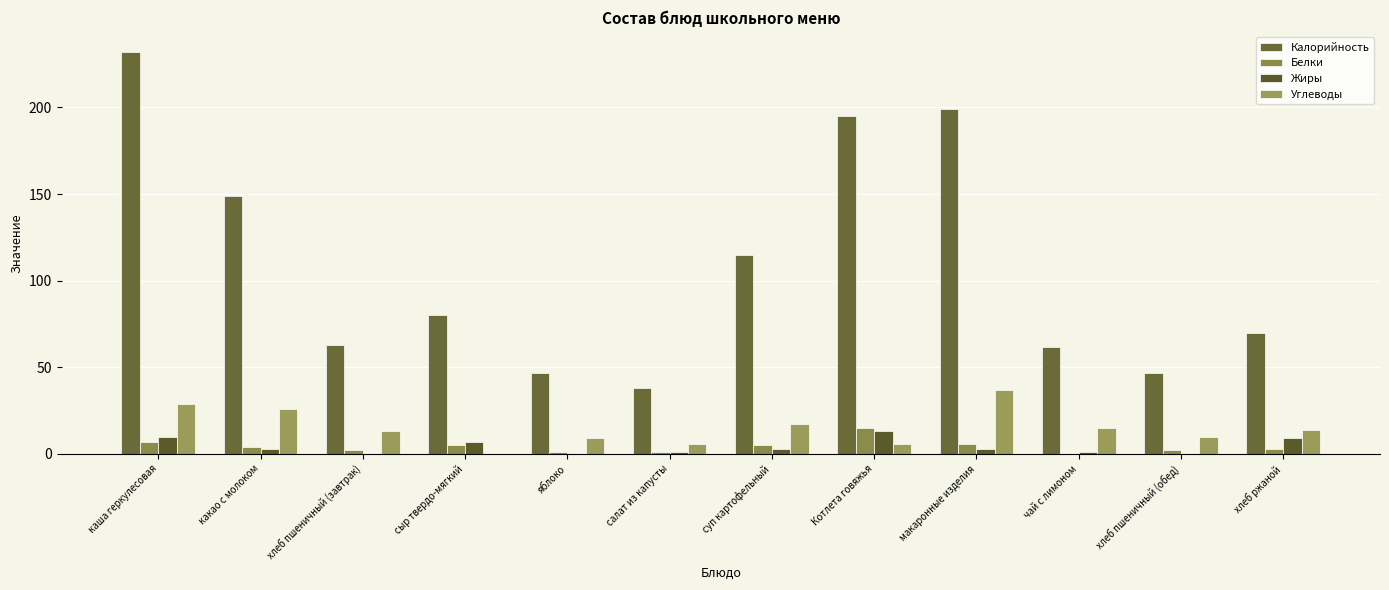

Reading left to right, extract all data points from this chart.

Калорийность: каша геркулесовая=232	какао с молоком=149	хлеб пшеничный (завтрак)=63	сыр твердо-мягкий=80	яблоко=47	салат из капусты=38	суп картофельный=115	Котлета говяжья=195	макаронные изделия=199	чай с лимоном=62	хлеб пшеничный (обед)=47	хлеб ржаной=70
Белки: каша геркулесовая=7	какао с молоком=4	хлеб пшеничный (завтрак)=2	сыр твердо-мягкий=5	яблоко=1	салат из капусты=1	суп картофельный=5	Котлета говяжья=15	макаронные изделия=6	чай с лимоном=0	хлеб пшеничный (обед)=2	хлеб ржаной=3
Жиры: каша геркулесовая=10	какао с молоком=3	хлеб пшеничный (завтрак)=0	сыр твердо-мягкий=7	яблоко=0	салат из капусты=1	суп картофельный=3	Котлета говяжья=13	макаронные изделия=3	чай с лимоном=1	хлеб пшеничный (обед)=0	хлеб ржаной=9
Углеводы: каша геркулесовая=29	какао с молоком=26	хлеб пшеничный (завтрак)=13	сыр твердо-мягкий=0	яблоко=9	салат из капусты=6	суп картофельный=17	Котлета говяжья=6	макаронные изделия=37	чай с лимоном=15	хлеб пшеничный (обед)=10	хлеб ржаной=14